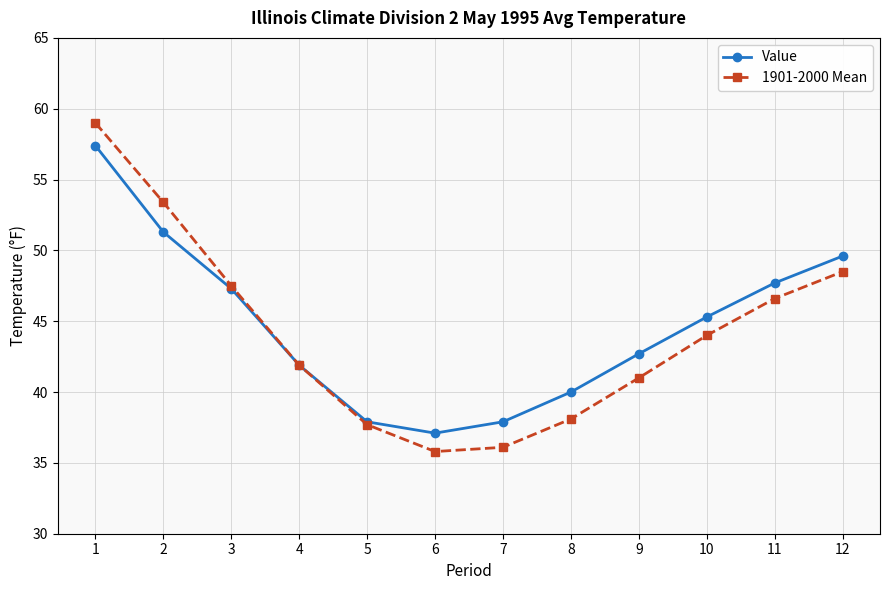

What is the average value of the Value series?

44.7